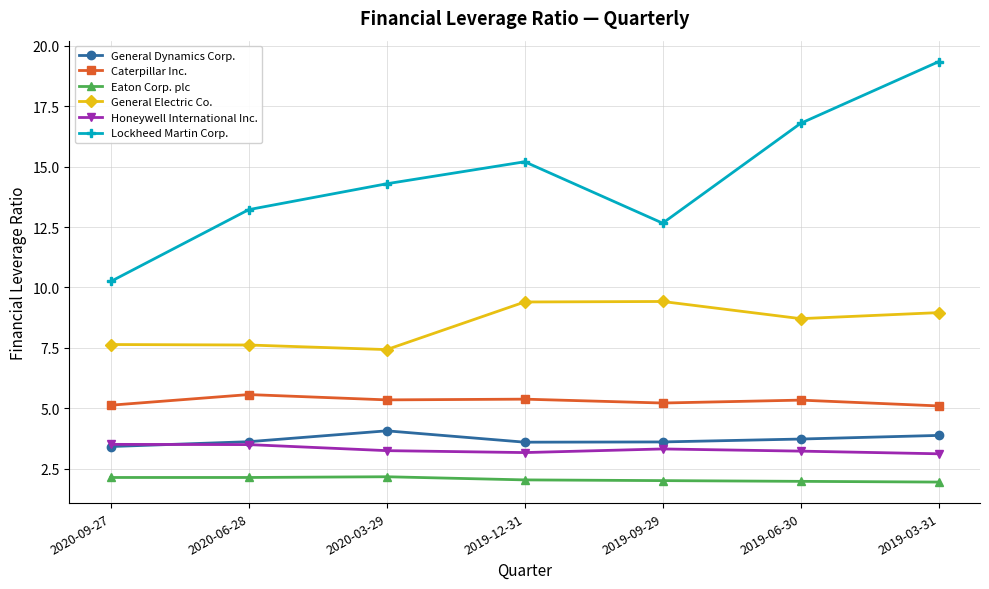

The Honeywell International Inc. series shows 2.1 at 2019-06-30. True or false?

False